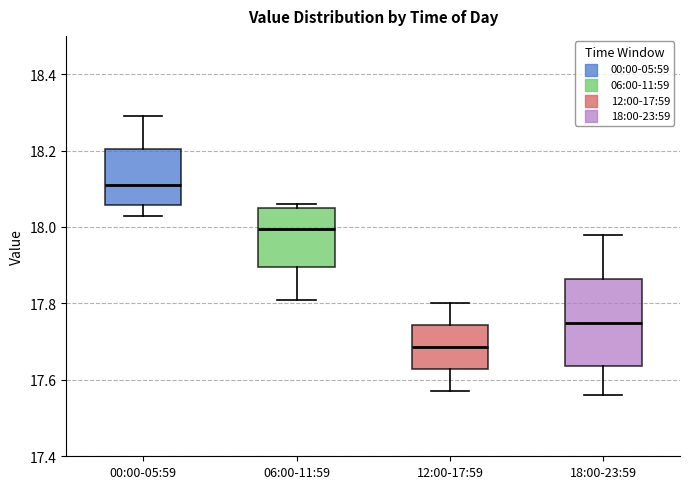

Reading left to right, transcribe this box plot: for each box, give where its median line is, the range the box spans, and where its two whiskers end, as read against the y-axis. The values are not printed on the chart, so give them approximately, as read against the axis.

00:00-05:59: median 18.12, box 18.06 to 18.20, whiskers 18.04 to 18.30
06:00-11:59: median 18.00, box 17.90 to 18.06, whiskers 17.82 to 18.06 (just above the box's upper edge)
12:00-17:59: median 17.68, box 17.62 to 17.74, whiskers 17.58 to 17.80
18:00-23:59: median 17.76, box 17.64 to 17.86, whiskers 17.56 to 17.98